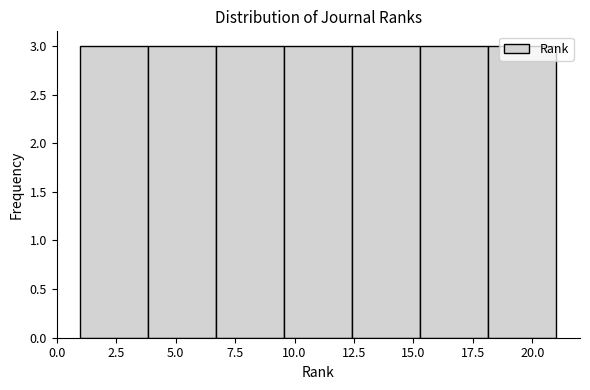

How tall is the bar that spans 4.0 to 6.5 on the x-axis? Neither the bar edges nor the heights are printed on the chart, so give them approximately, as read against the axes.

3